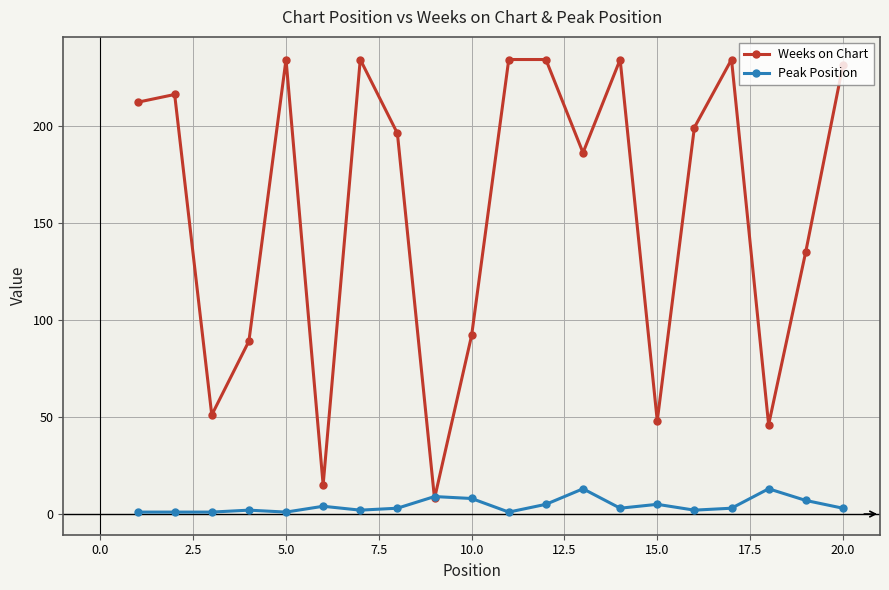

Which series has the largest total across all categories?

Weeks on Chart